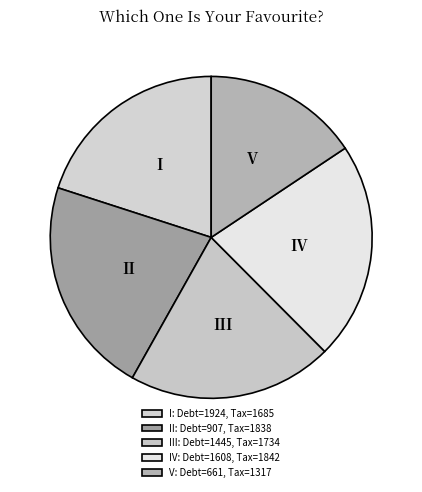

How many segments does this pie chart have?

5